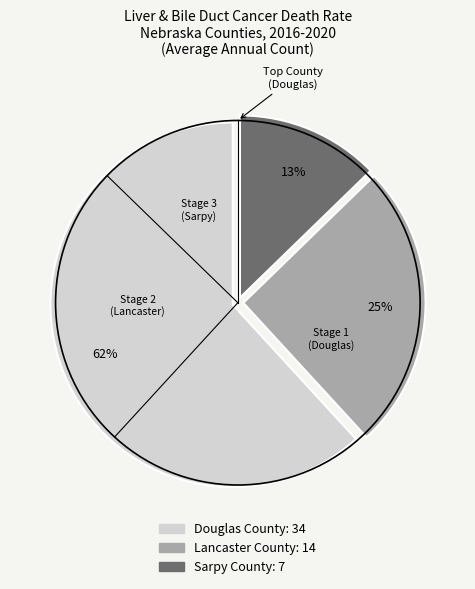

What is the largest slice in the pie chart?

Douglas County